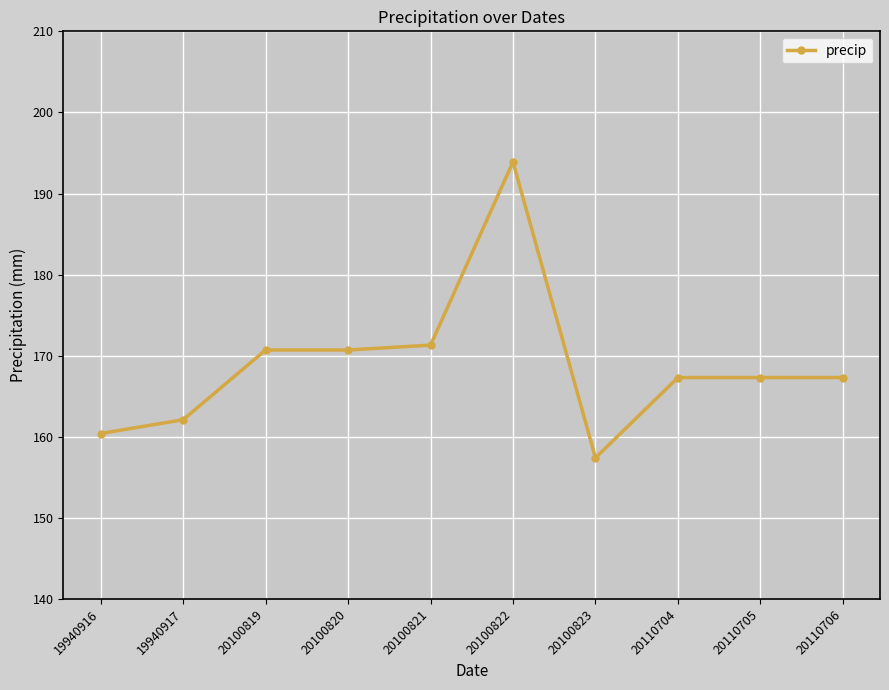

Between 20110705 and 20100819, which is larger?

20100819